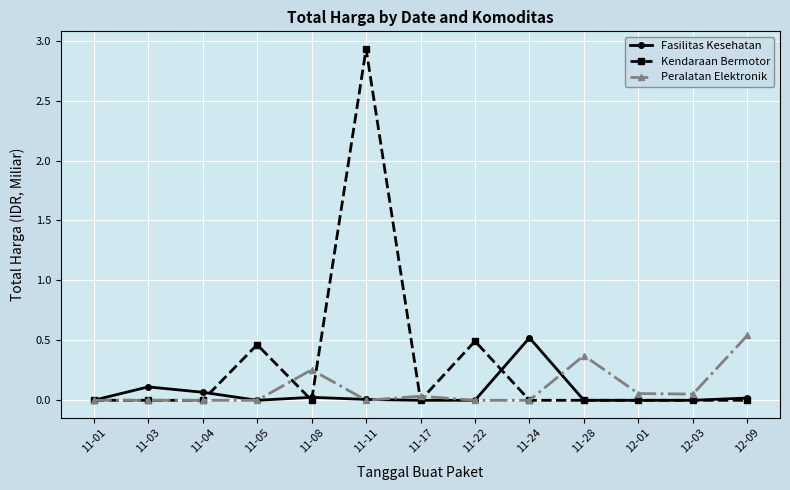

What is the value of the Kendaraan Bermotor point at the 6th from the left?

2.9